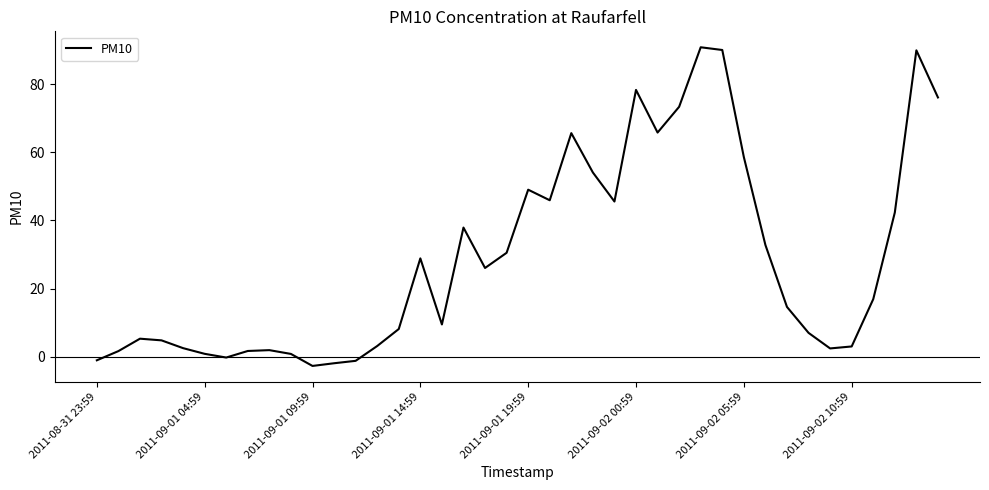

What is the minimum value shown in the chart?

-2.7